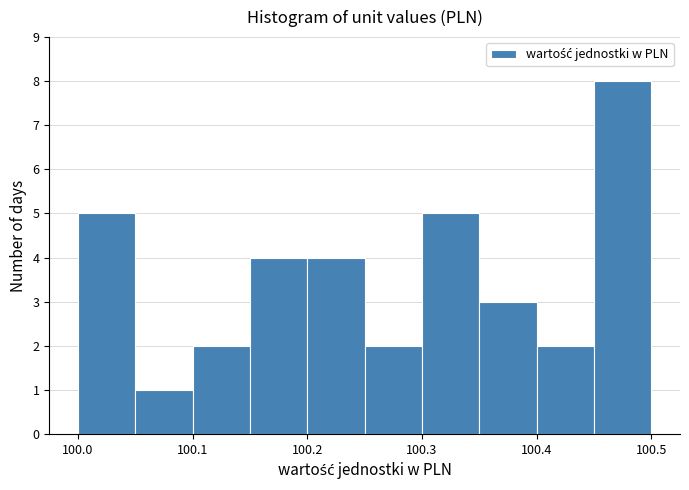

Reading left to right, transcribe this chart: for each bar, give the range it covers on the x-axis and its height. The values are not printed on the chart, so give them approximately, as read against the axis.

100.00 to 100.05: 5
100.05 to 100.10: 1
100.10 to 100.15: 2
100.15 to 100.20: 4
100.20 to 100.25: 4
100.25 to 100.30: 2
100.30 to 100.35: 5
100.35 to 100.40: 3
100.40 to 100.45: 2
100.45 to 100.50: 8